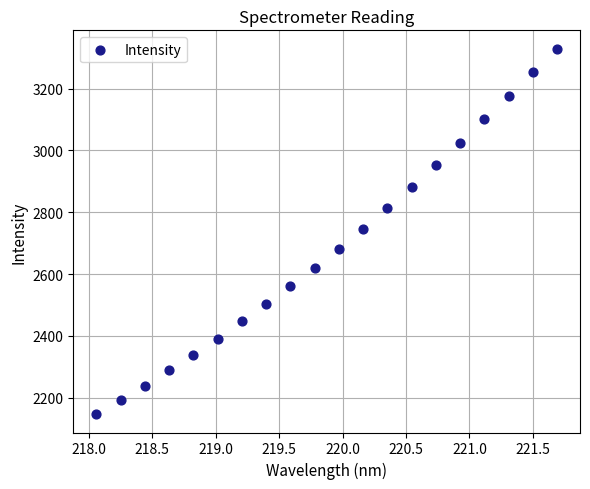

What is the range of Y values (max minus min)?

1183.5